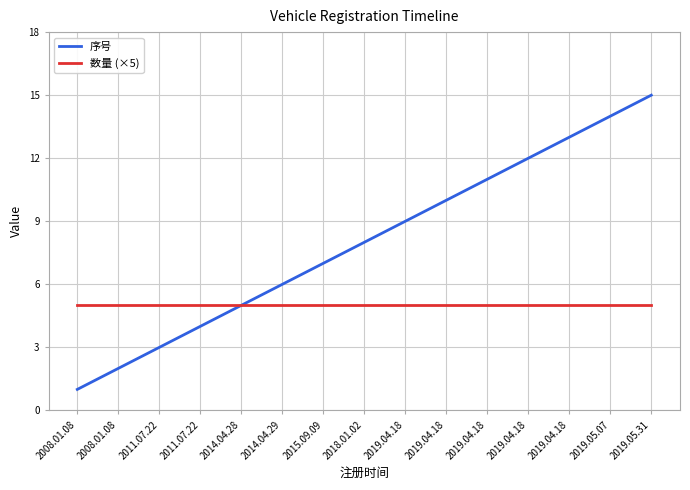

Count the number of categories in the chart.

15